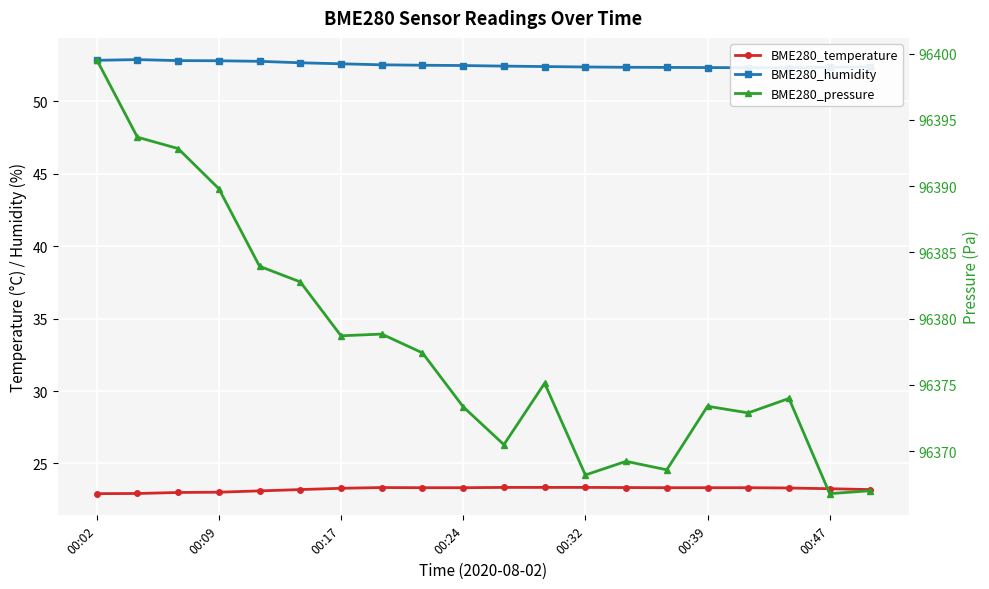

The value of BME280_pressure at 00:32 is 160440.0. True or false?

False